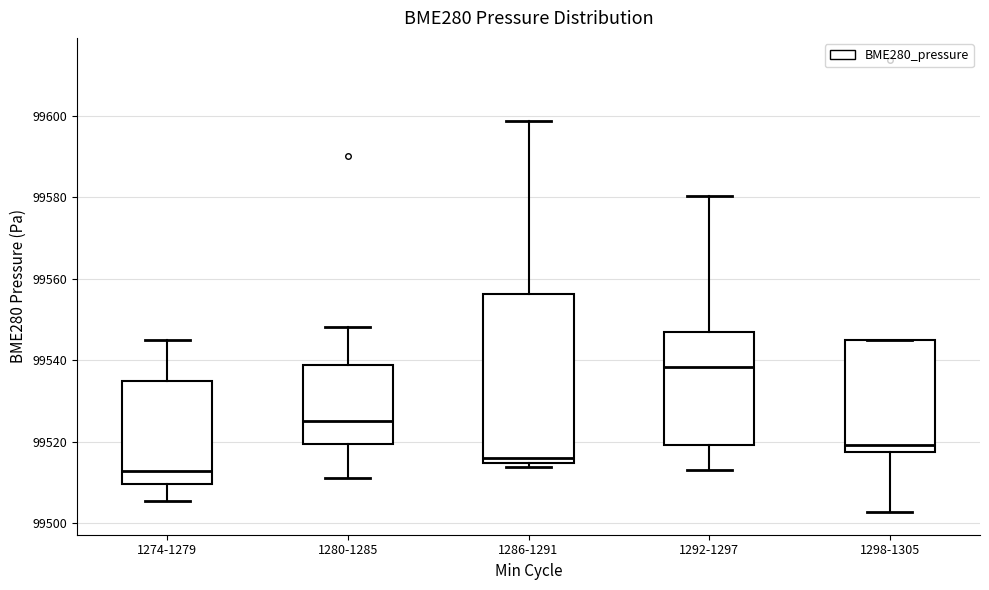

Where does the median line of the box for 1274-1279 sit on the y-axis? The values are not printed on the chart, so give them approximately, as read against the axis.

99512